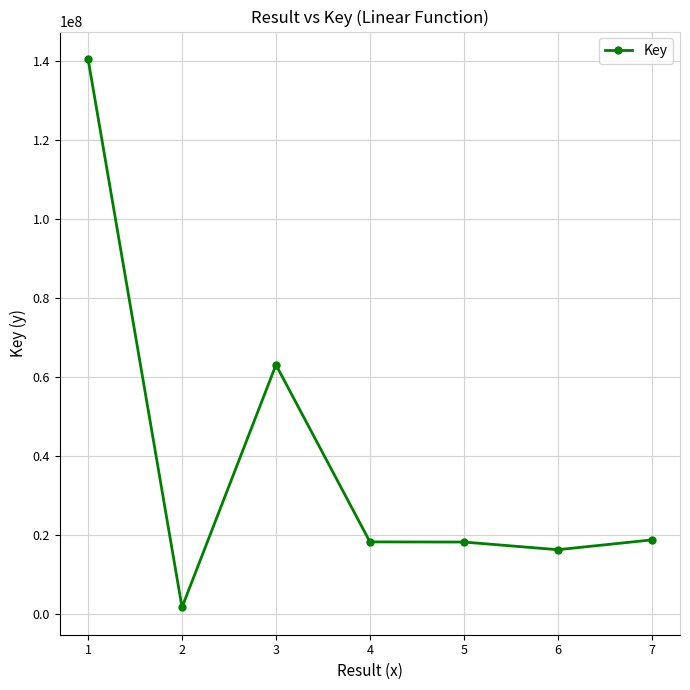

At which label does the data first exceed 18282400?

1